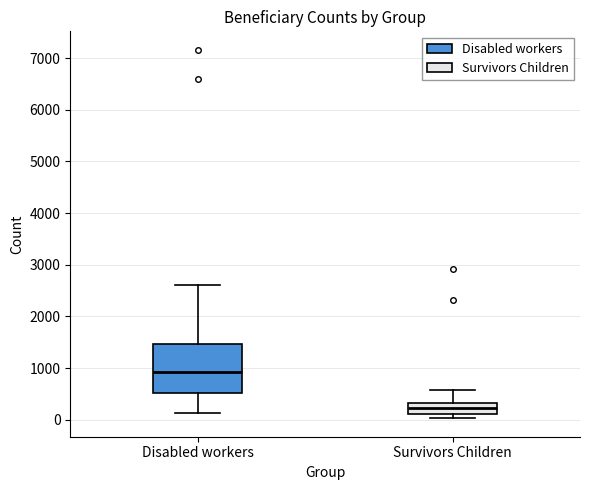

Where does the lower whisker of the box for Disabled workers end on the y-axis? The values are not printed on the chart, so give them approximately, as read against the axis.

100